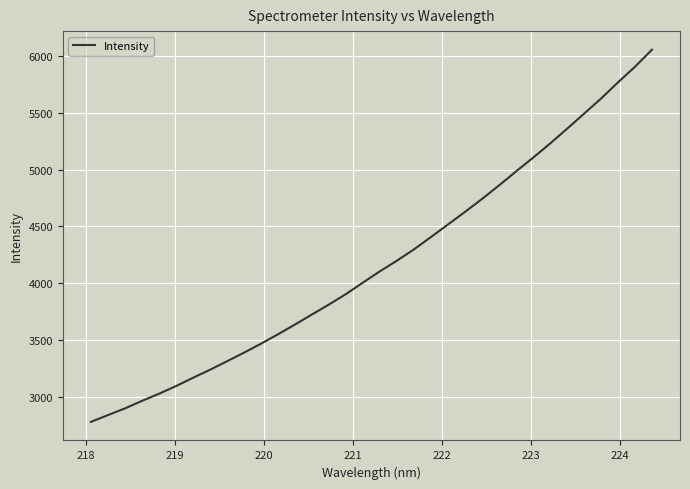

What is the difference between the maximum and minimum values?

3273.9